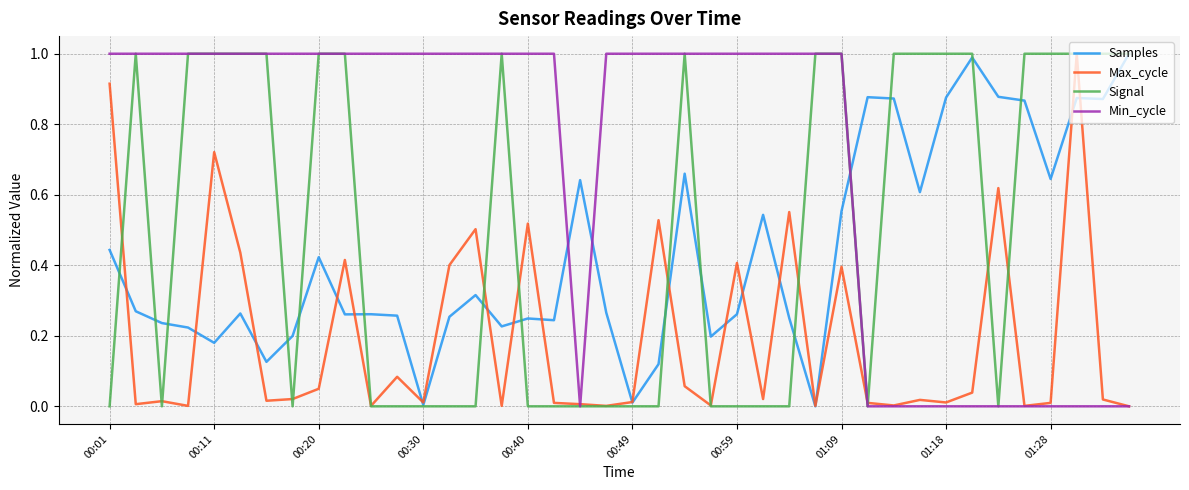

Which series has the largest total across all categories?

Min_cycle